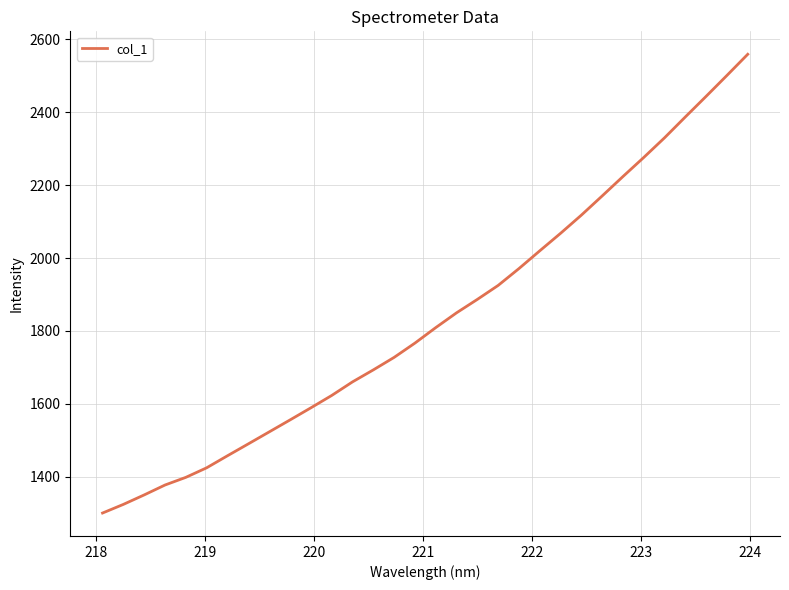

Does the chart have visible grid lines?

Yes